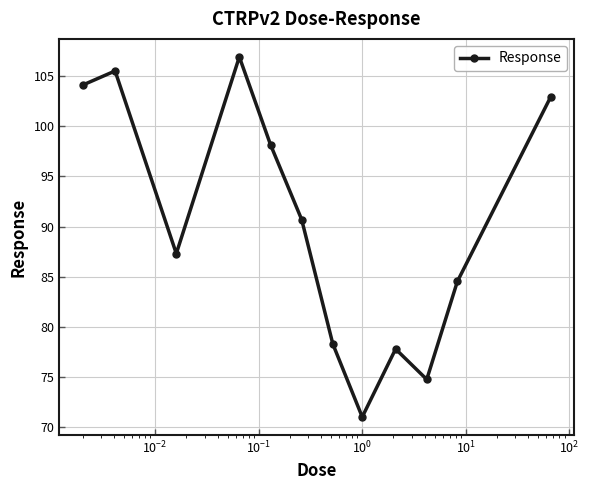

What is the value of the 11th point from the left?

84.5